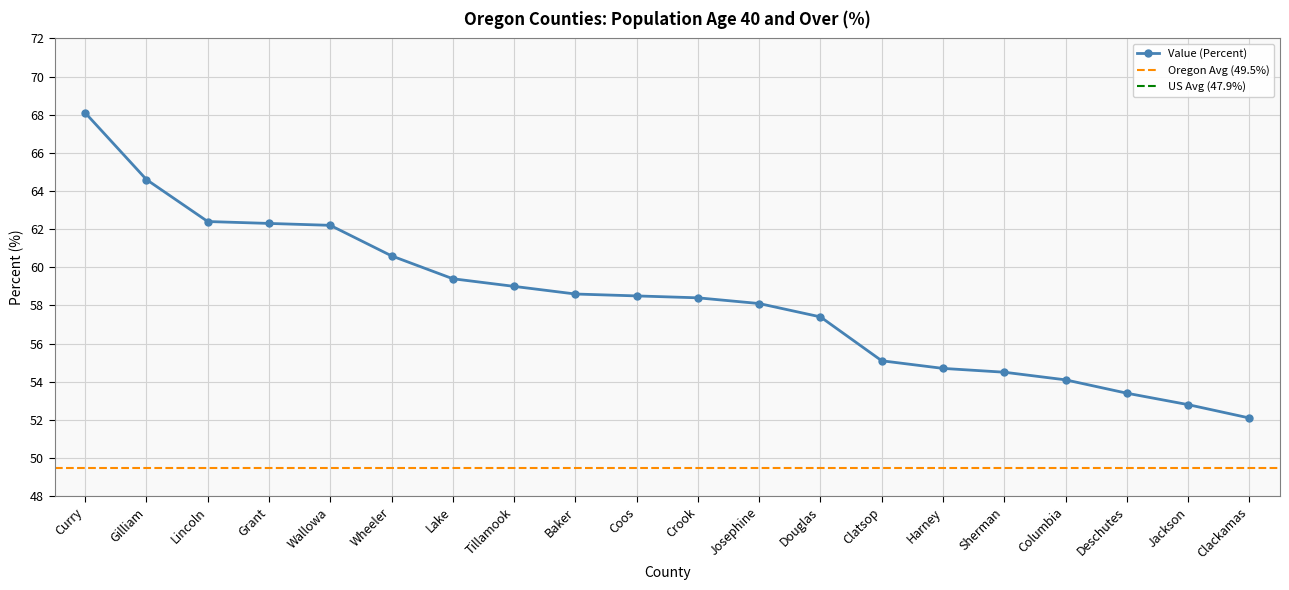

Count the number of values greater than 58.

12